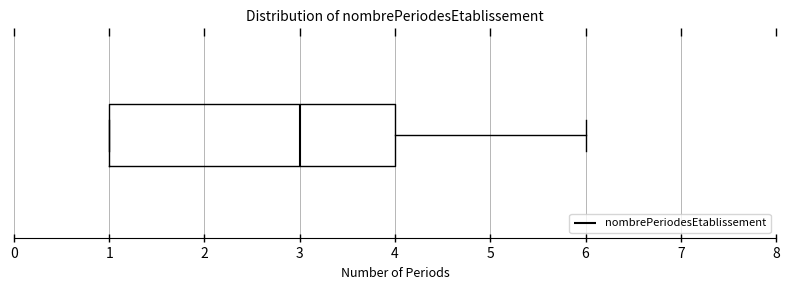

Read this box plot against the x-axis: the position of the median line, the range covered by the box, and the ends of both whiskers. The values are not printed on the chart, so give them approximately, as read against the axis.

median 3, box 1 to 4, whiskers 1 to 6